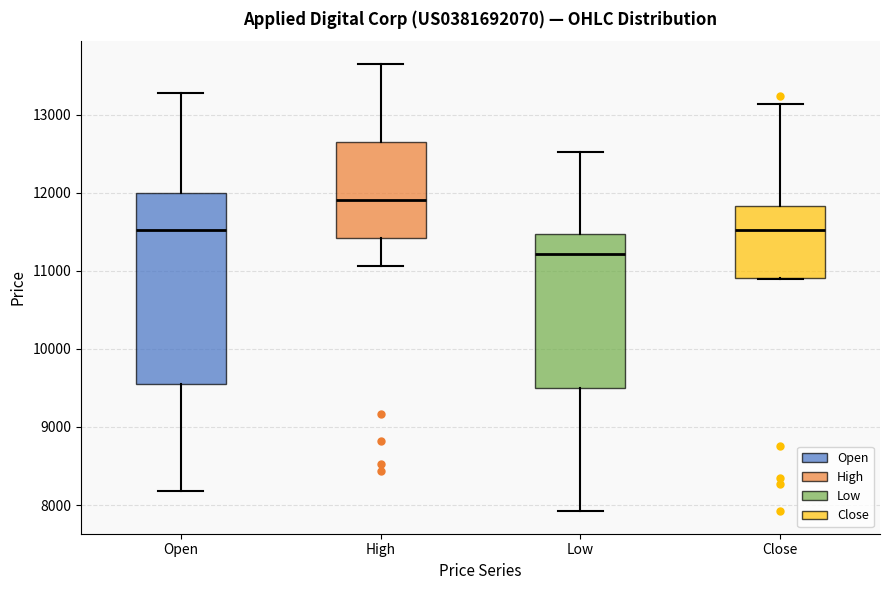

Which box's median line is the lowest?

Low